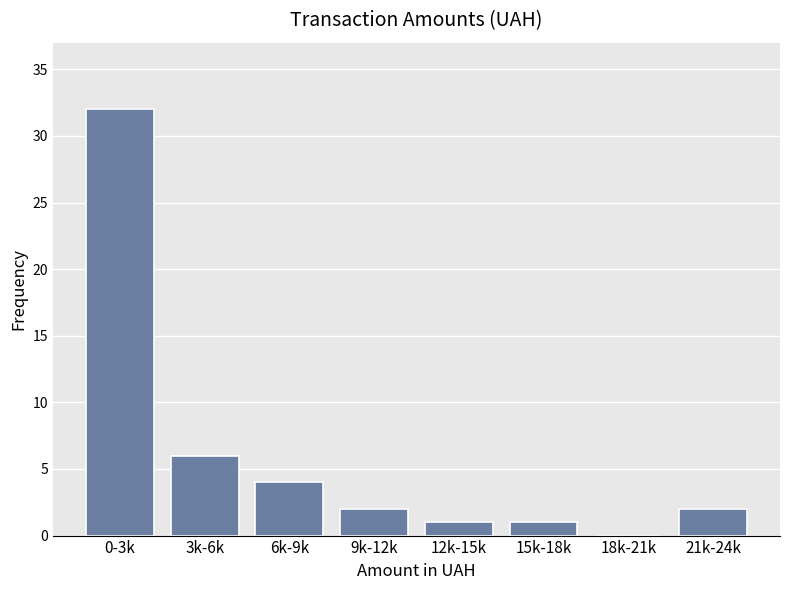

Reading right to left, what are all the values shown in this chart?

21k-24k=2	18k-21k=0	15k-18k=1	12k-15k=1	9k-12k=2	6k-9k=4	3k-6k=6	0-3k=32